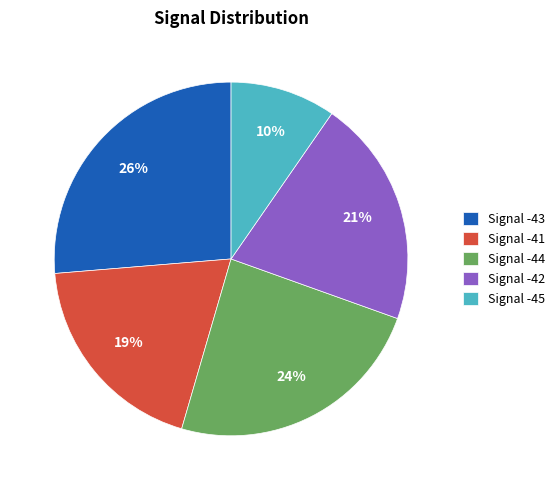

To the nearest percent, what is the combined percentage of Signal -41 and Signal -45?

29%